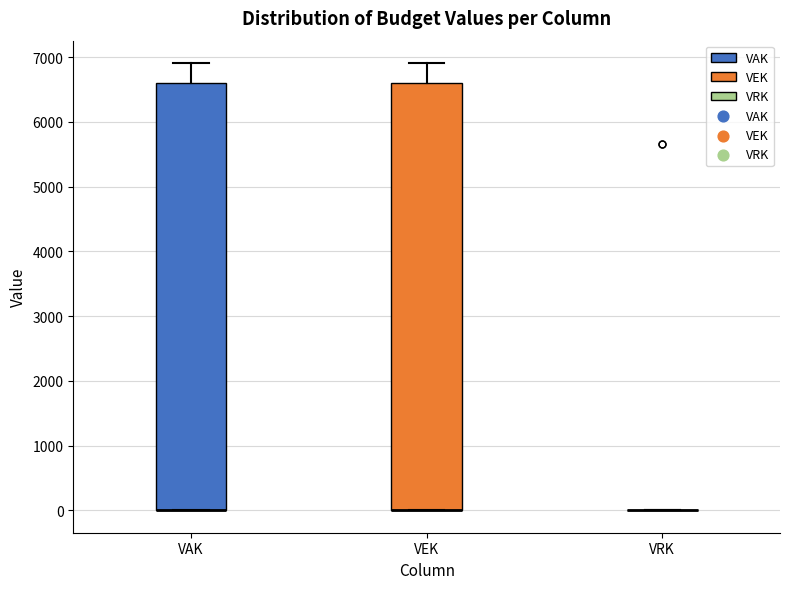

Reading left to right, read every box against the y-axis: the position of its median line, the range the box covers, and the ends of its whiskers. The values are not printed on the chart, so give them approximately, as read against the axis.

VAK: median 0 (drawn on the box's lower edge), box 0 to 6600, whiskers 0 to 6900
VEK: median 0 (drawn on the box's lower edge), box 0 to 6600, whiskers 0 to 6900
VRK: box collapsed to a line at 0, whiskers 0 to 0